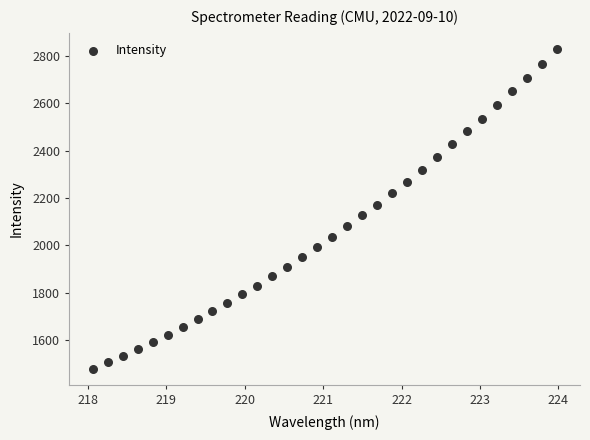

What is the range of X values (max minus min)?

5.9